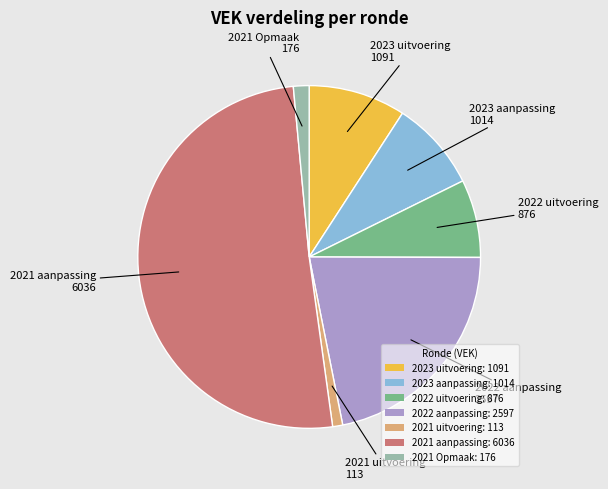

Which category has the biggest portion of the pie?

2021 aanpassing: 6036